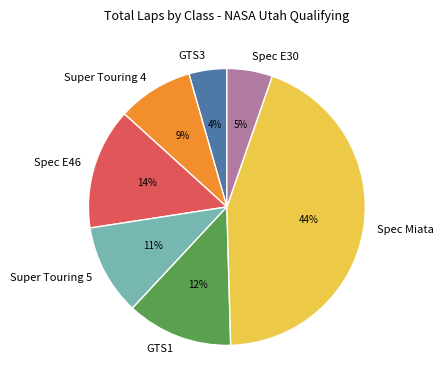

Rank the categories by value from lowest to highest.

GTS3, Spec E30, Super Touring 4, Super Touring 5, GTS1, Spec E46, Spec Miata